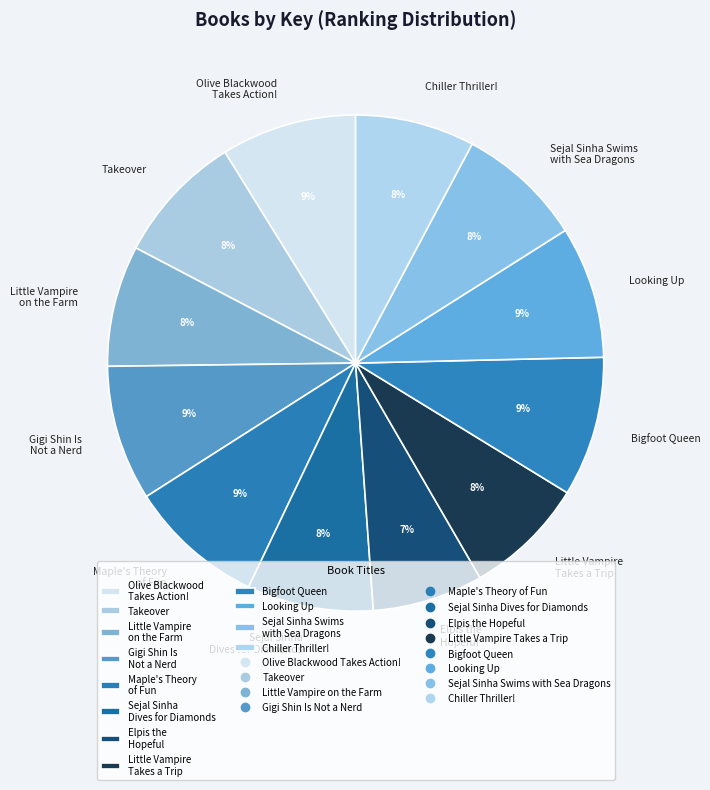

What is the ratio of the value at Little Vampire on the Farm to the value at Maple's Theory of Fun?

0.9